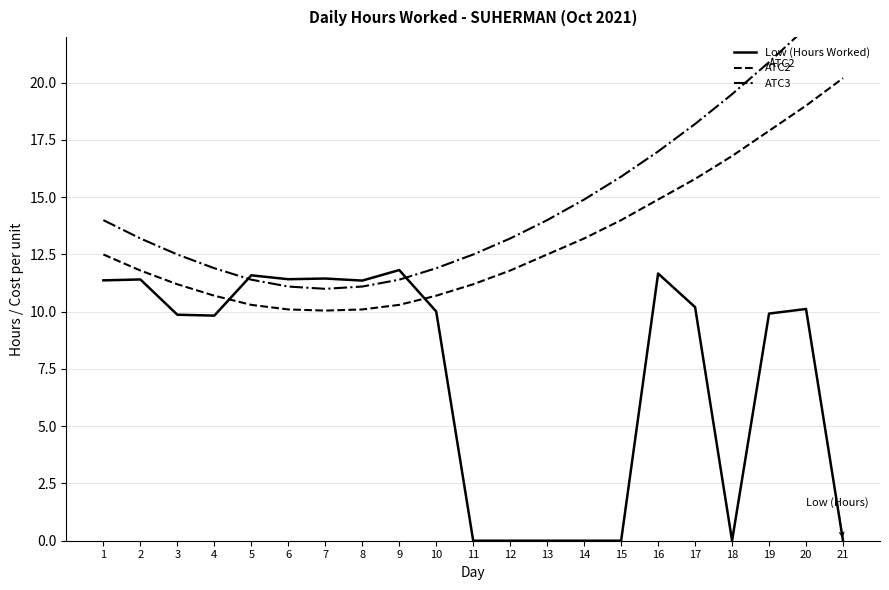

Between 4 and 20, which is larger?

20